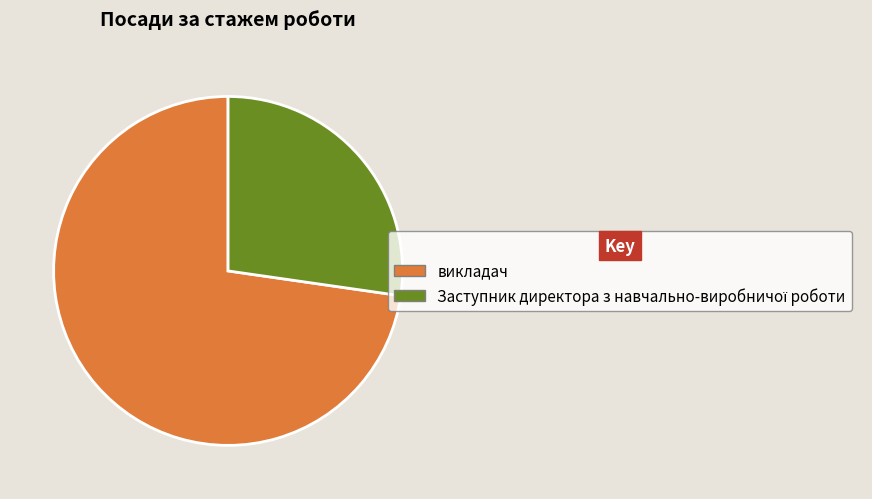

Which slice is the largest?

викладач